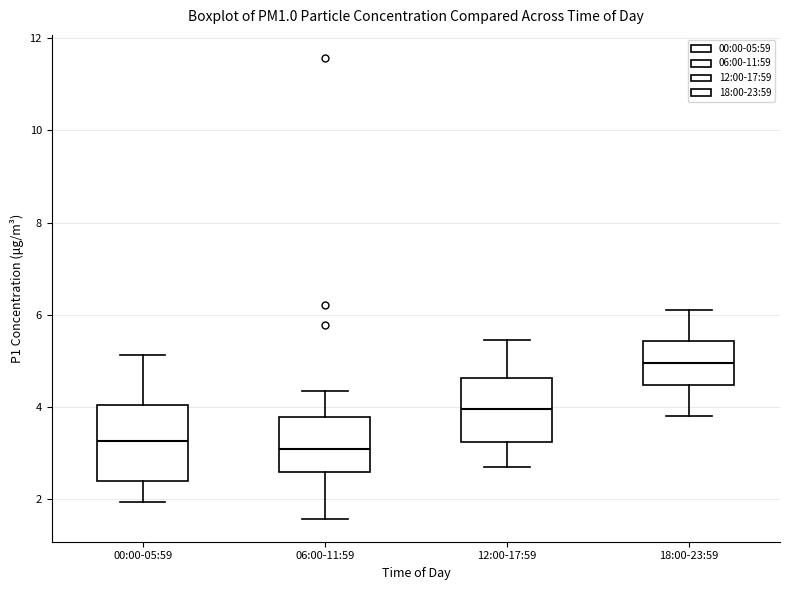

Comparing the boxes themselves (not the whiskers), which one is the tallest?

00:00-05:59